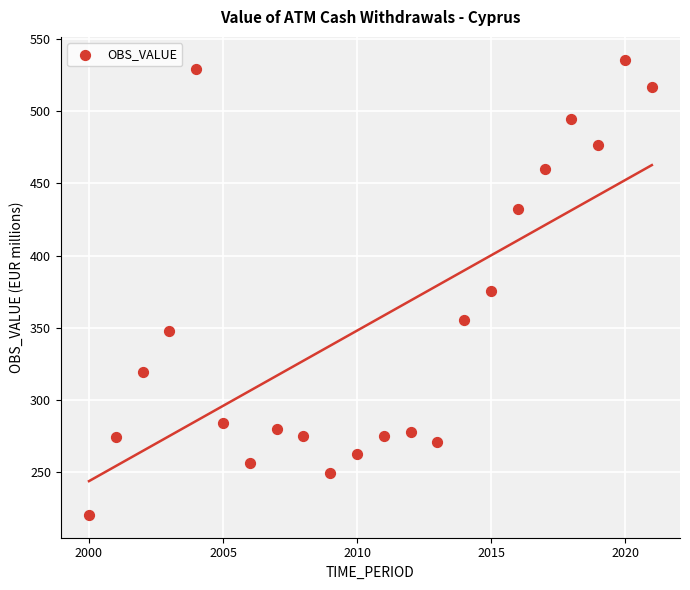

What is the range of Y values (max minus min)?

315.7